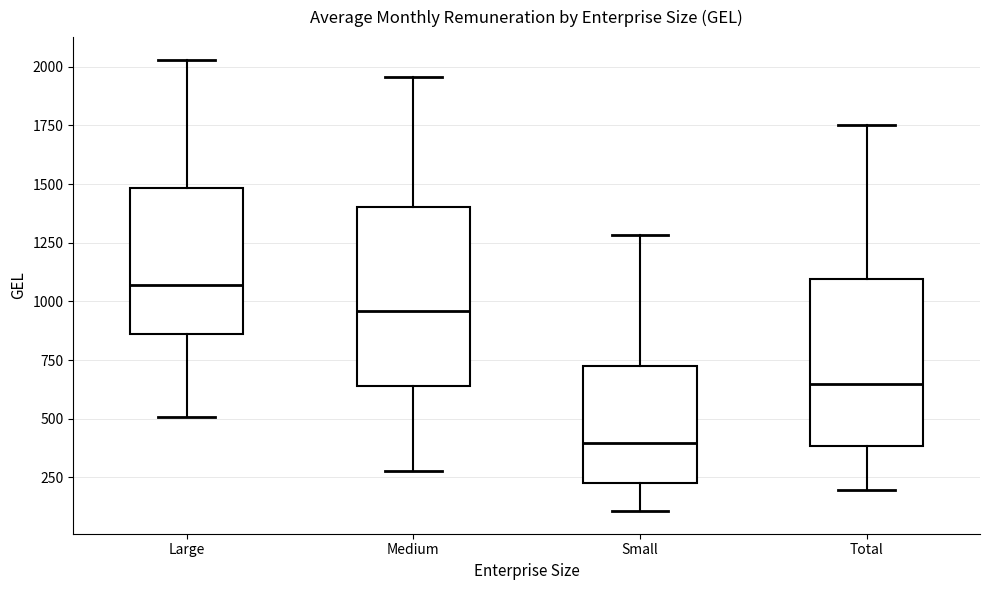

Reading left to right, read every box against the y-axis: the position of its median line, the range the box covers, and the ends of its whiskers. The values are not printed on the chart, so give them approximately, as read against the axis.

Large: median 1050, box 850 to 1500, whiskers 500 to 2050
Medium: median 950, box 650 to 1400, whiskers 300 to 1950
Small: median 400, box 250 to 700, whiskers 100 to 1300
Total: median 650, box 400 to 1100, whiskers 200 to 1750